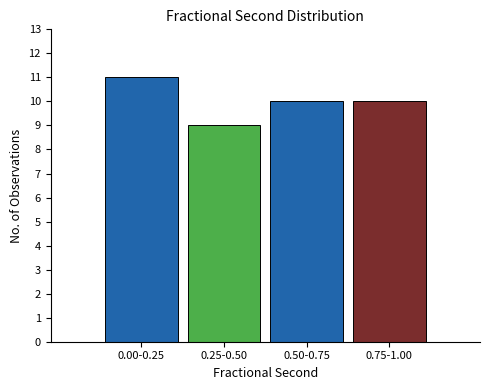

Reading right to left, what are all the values shown in this chart?

10	10	9	11